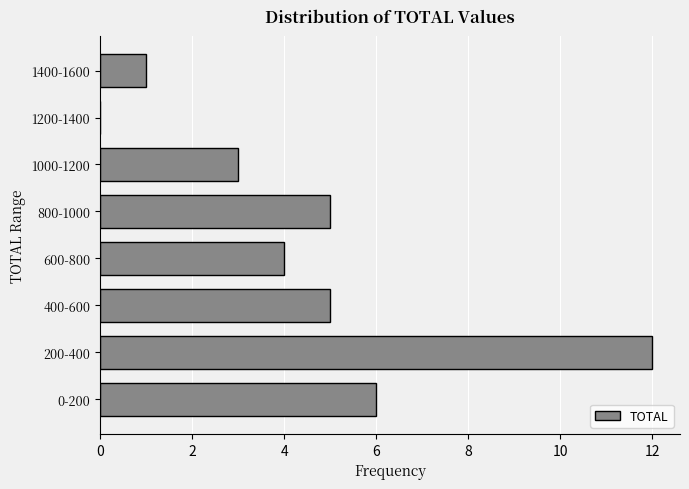

Reading top to bottom, what are all the values shown in this chart?

1400-1600=1	1200-1400=0	1000-1200=3	800-1000=5	600-800=4	400-600=5	200-400=12	0-200=6